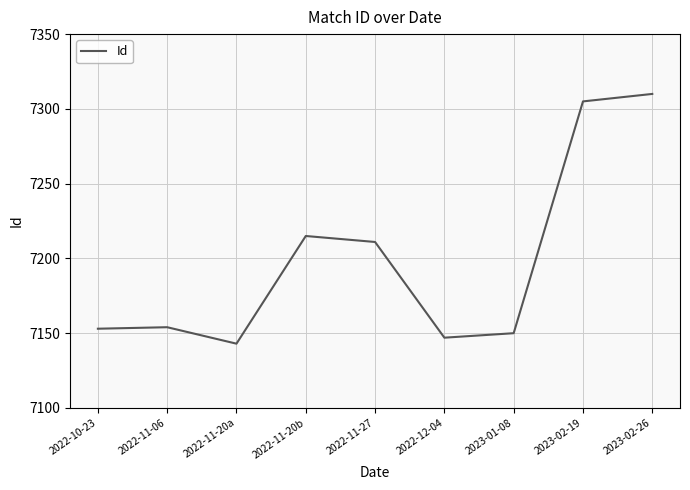

What is the minimum value shown in the chart?

7143